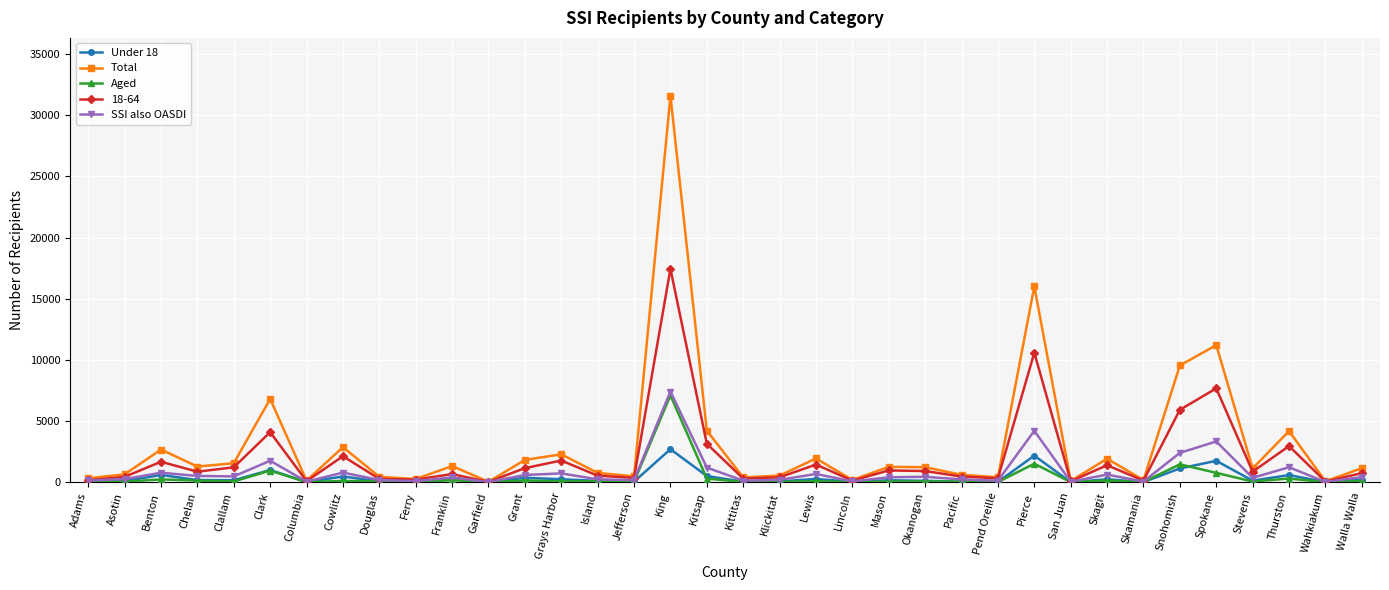

At which label does 18-64 reach its peak?

King